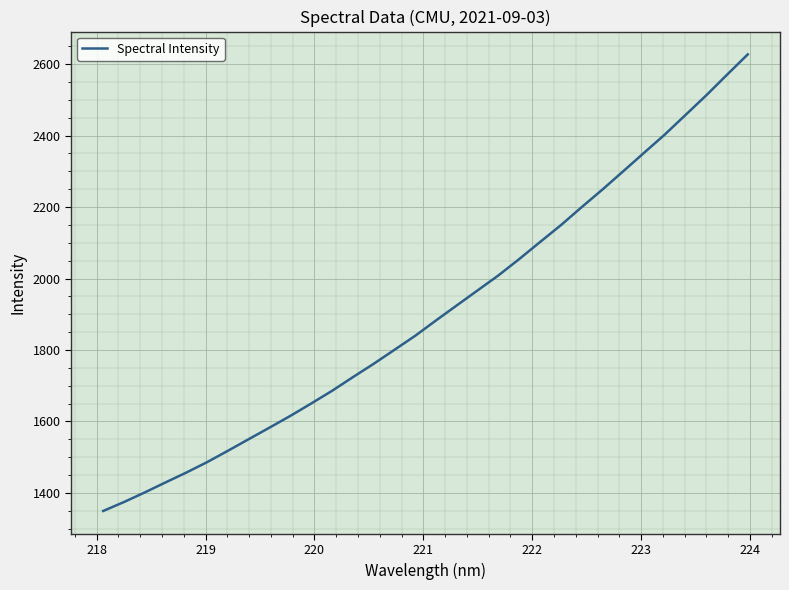

What is the difference between the maximum and minimum values?

1277.5